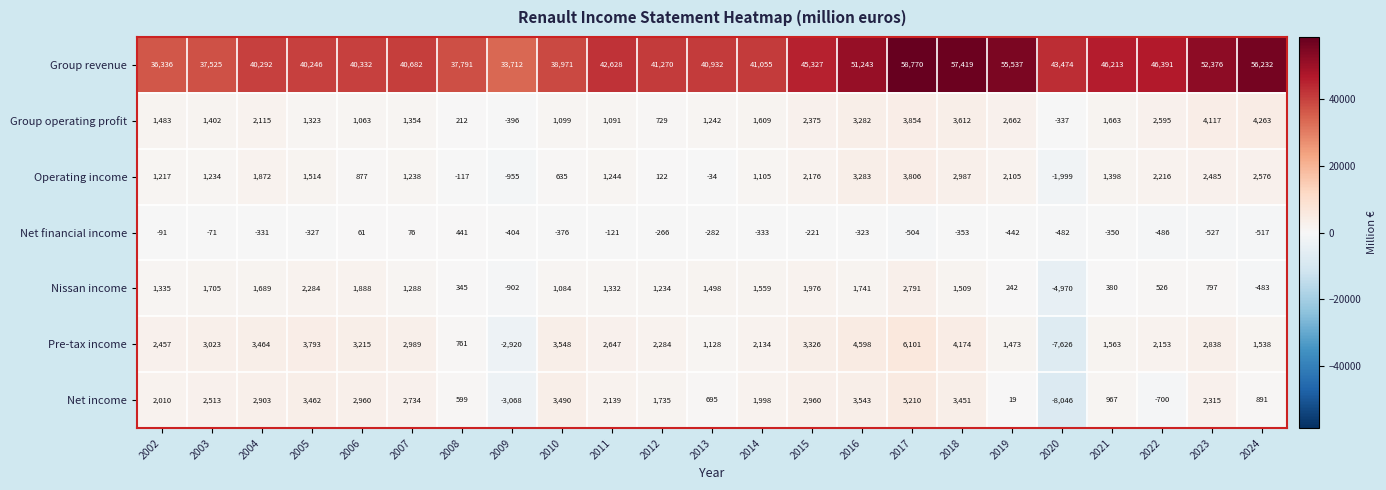

What is the spread (max minus min) of values at 2016?

51566